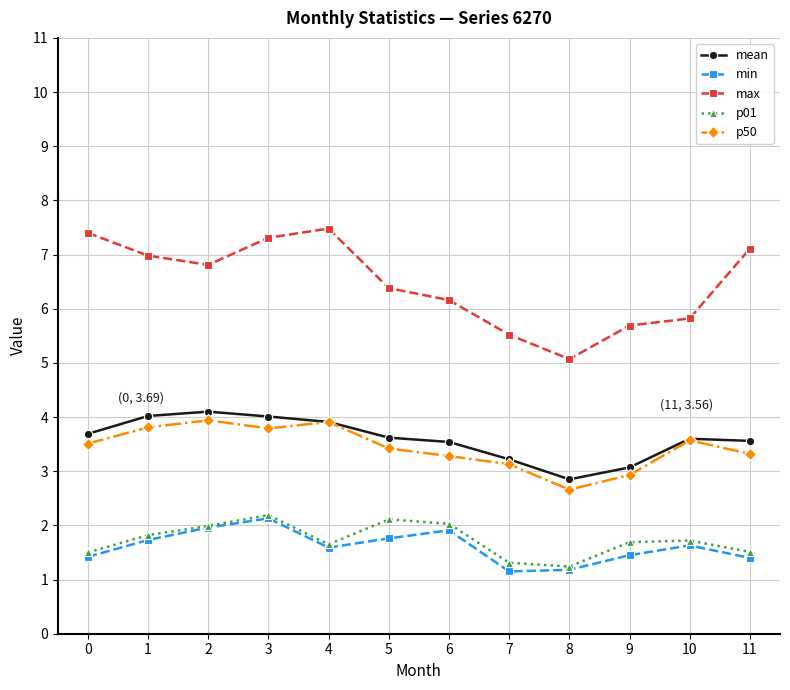

Is this an area chart (filled region under the line)?

No